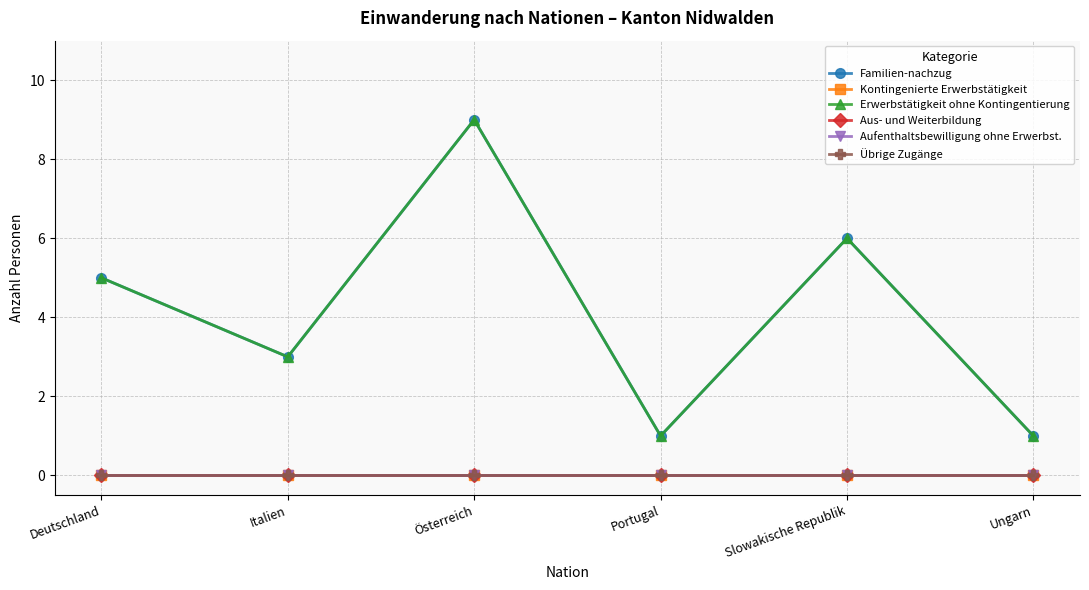

What is the approximate value of Familien-nachzug at Portugal?

1